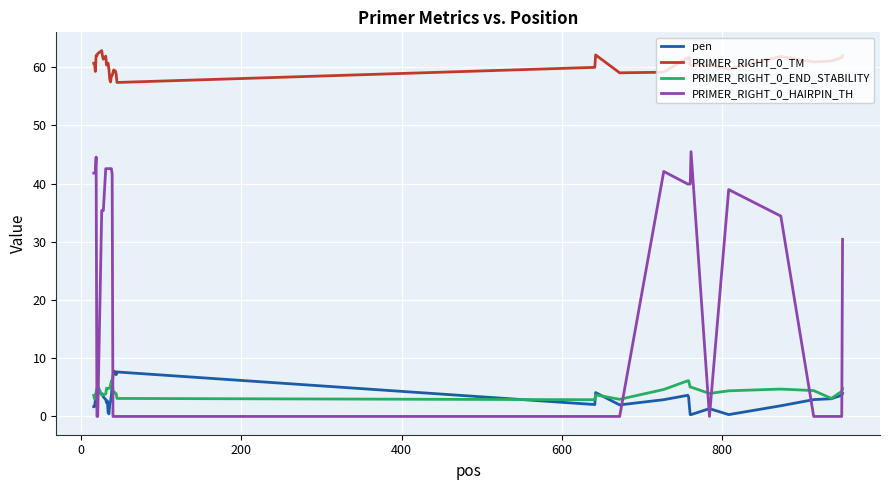

True or false: PRIMER_RIGHT_0_HAIRPIN_TH and PRIMER_RIGHT_0_END_STABILITY intersect in this chart.

True